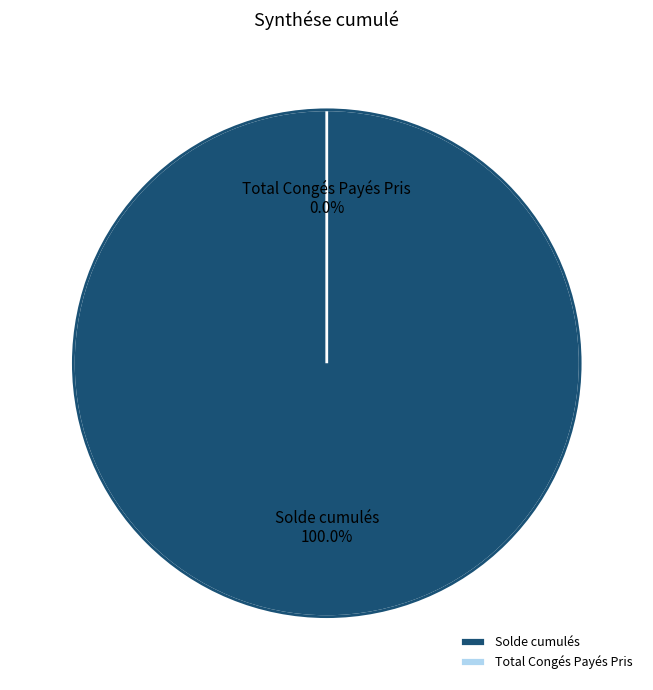

To the nearest percent, what is the combined percentage of Total Congés Payés Pris and Solde cumulés?

100%